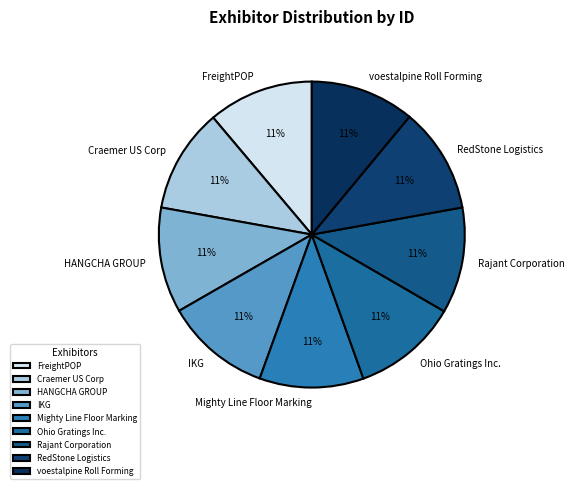

What is the ratio of the value at RedStone Logistics to the value at HANGCHA GROUP?

1.0